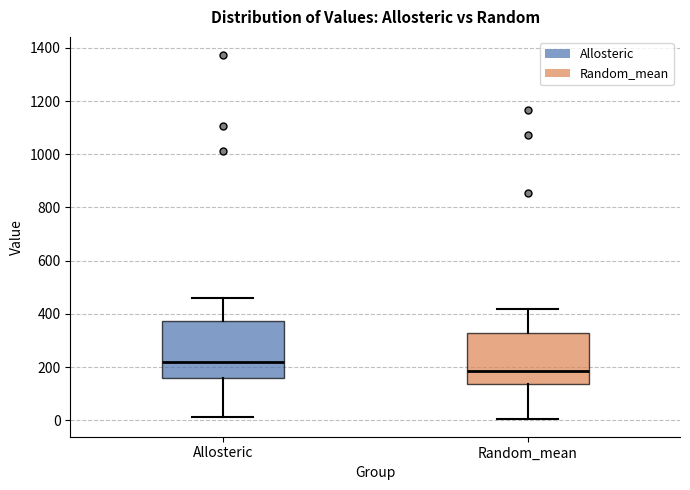

Comparing the boxes themselves (not the whiskers), which one is the tallest?

Allosteric